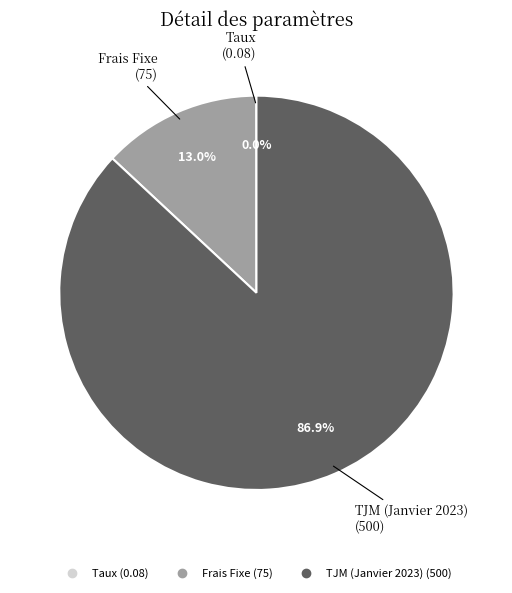

Which slice is the largest?

TJM (Janvier 2023)